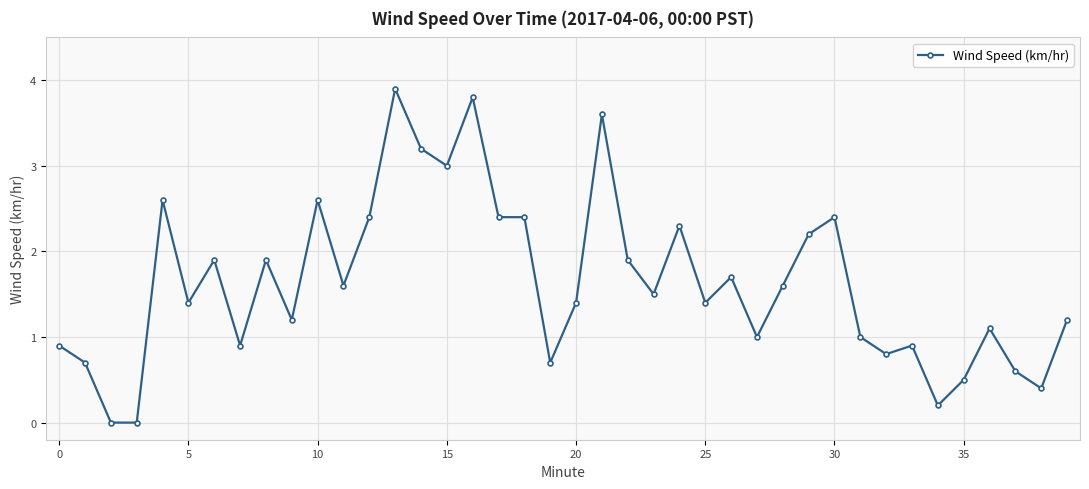

What is the greatest value displayed?

3.9